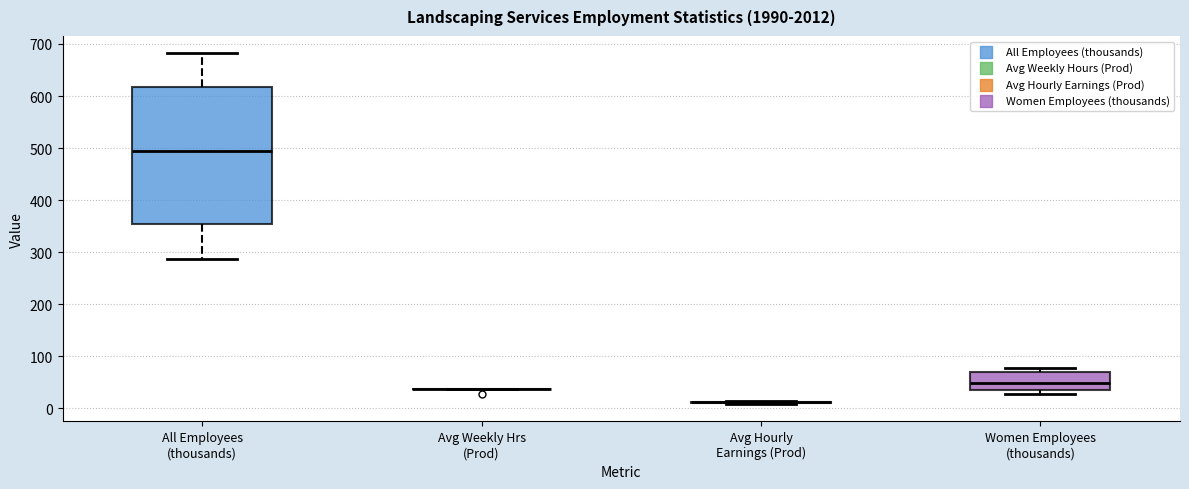

Comparing the boxes themselves (not the whiskers), which one is the tallest?

All Employees (thousands)